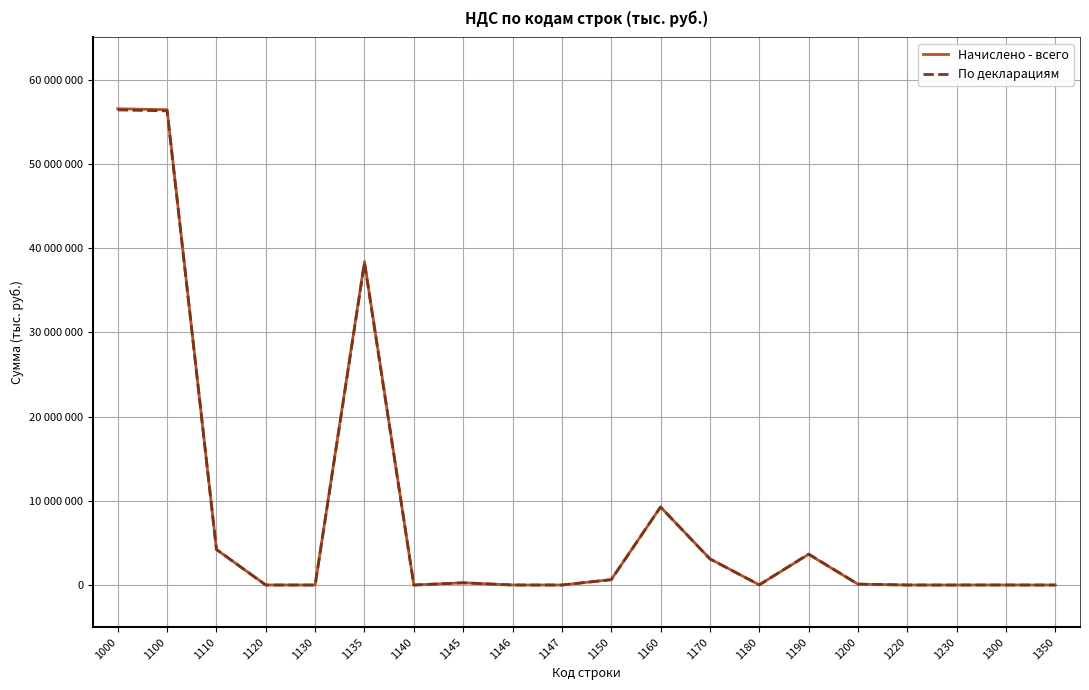

True or false: Начислено - всего and По декларациям cross at least once.

True